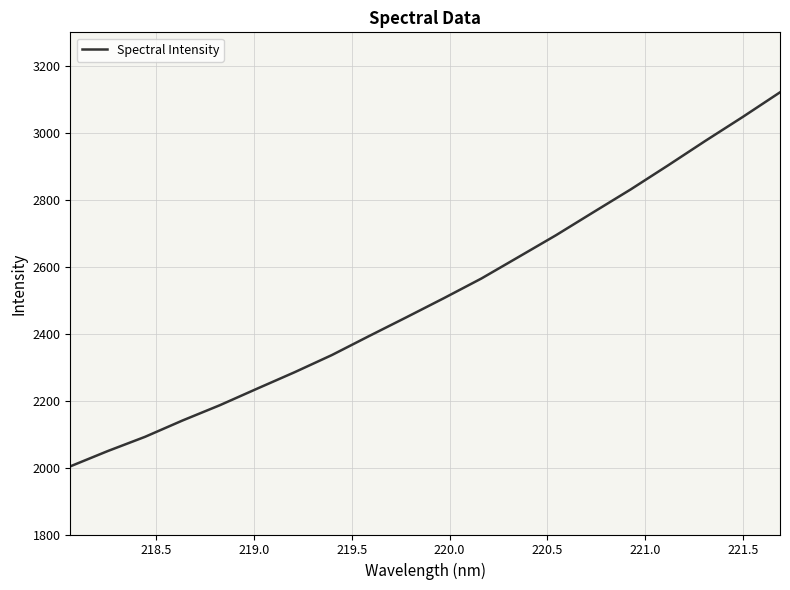

What is the maximum value shown in the chart?

3120.8